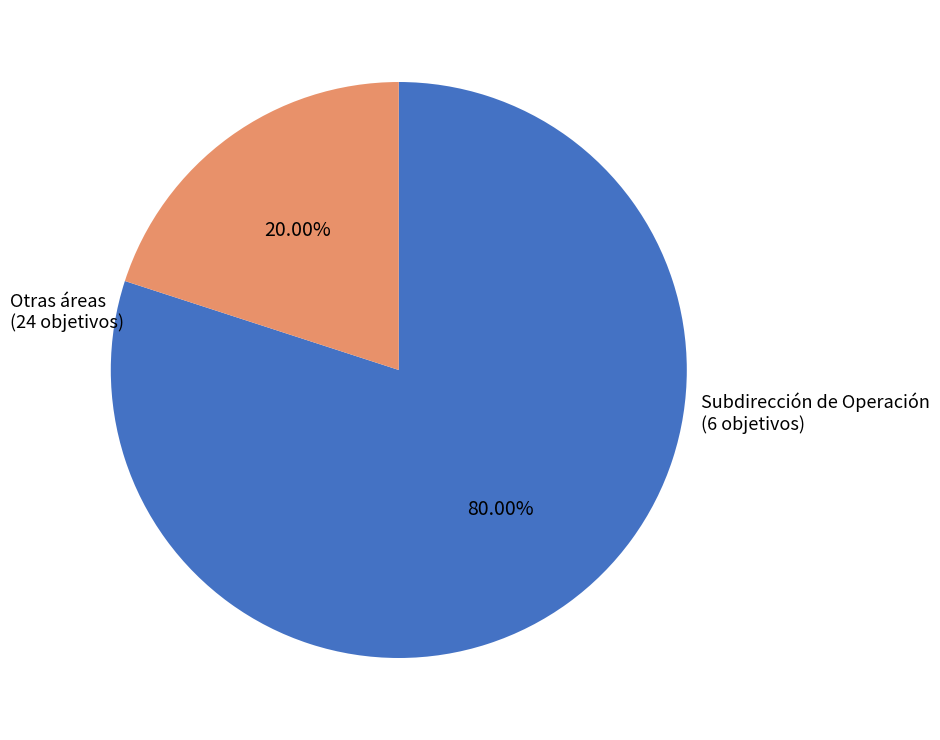

Does any single category account for the majority?

Yes